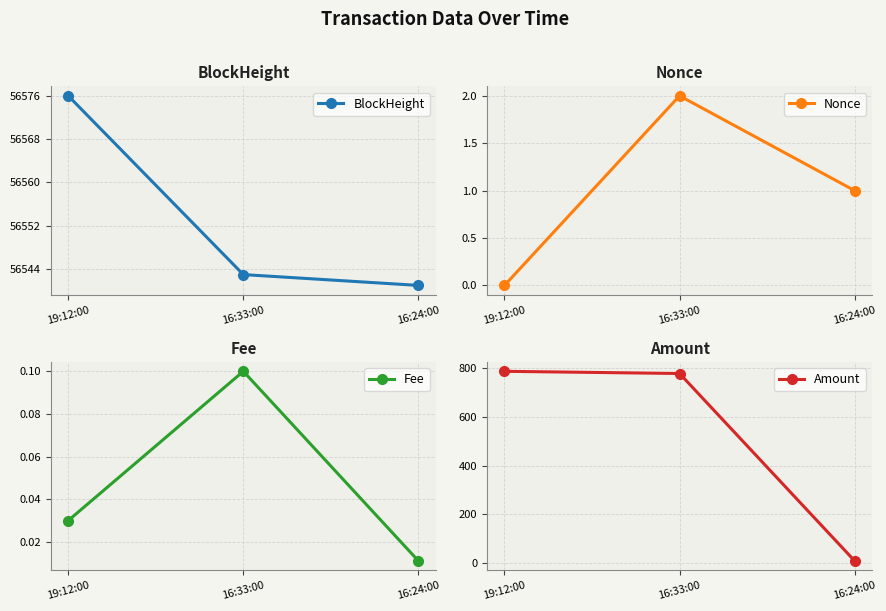

What position from the left is 16:33:00?

2